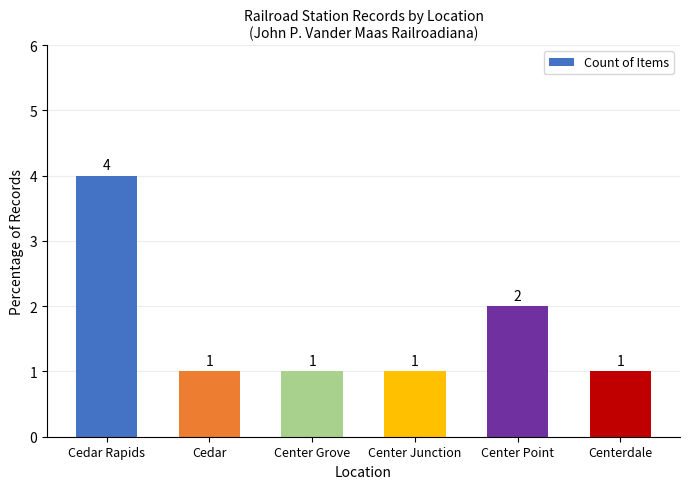

Where is the data nearest to the value 2?

Center Point